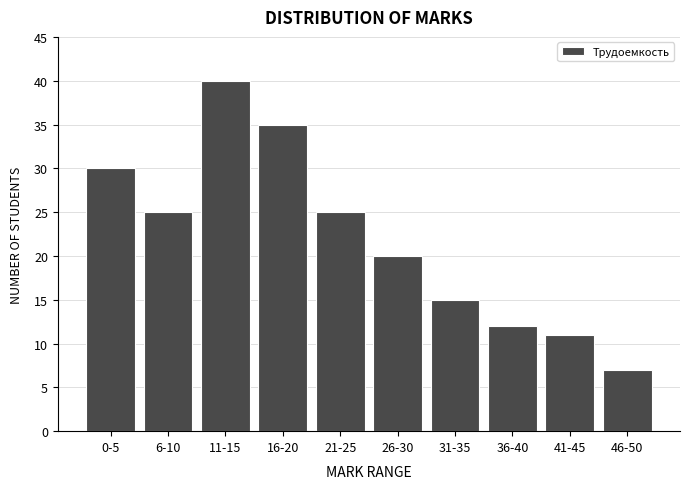

Reading left to right, extract all data points from this chart.

0-5=30	6-10=25	11-15=40	16-20=35	21-25=25	26-30=20	31-35=15	36-40=12	41-45=11	46-50=7